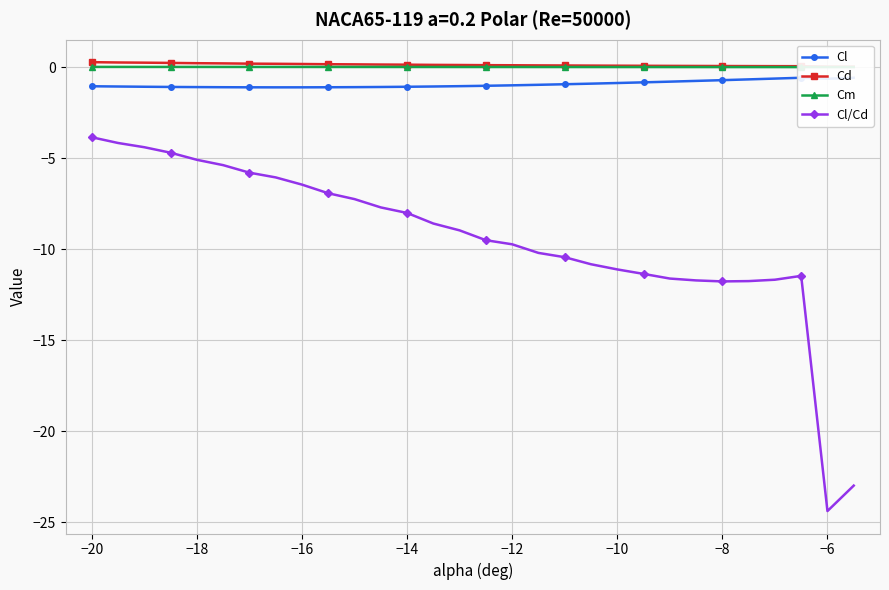

The Cl/Cd series shows -3.6 at −12. True or false?

False